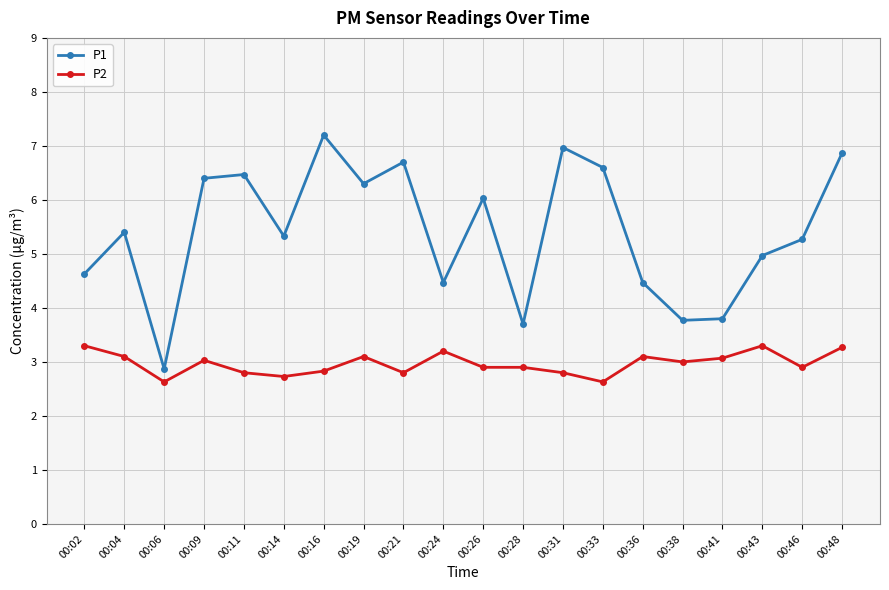

What is the average value of the P2 series?

3.0